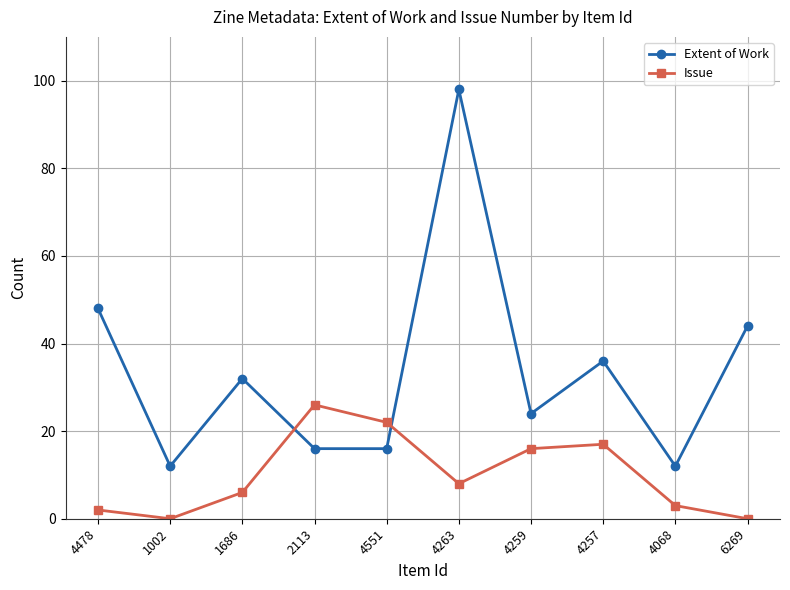

Is it true that Extent of Work equals 21 at 1002?

False